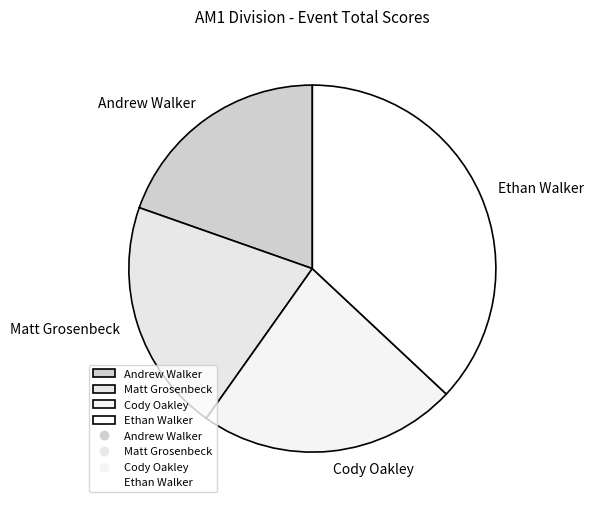

What is the ratio of the value at Matt Grosenbeck to the value at Andrew Walker?

1.0